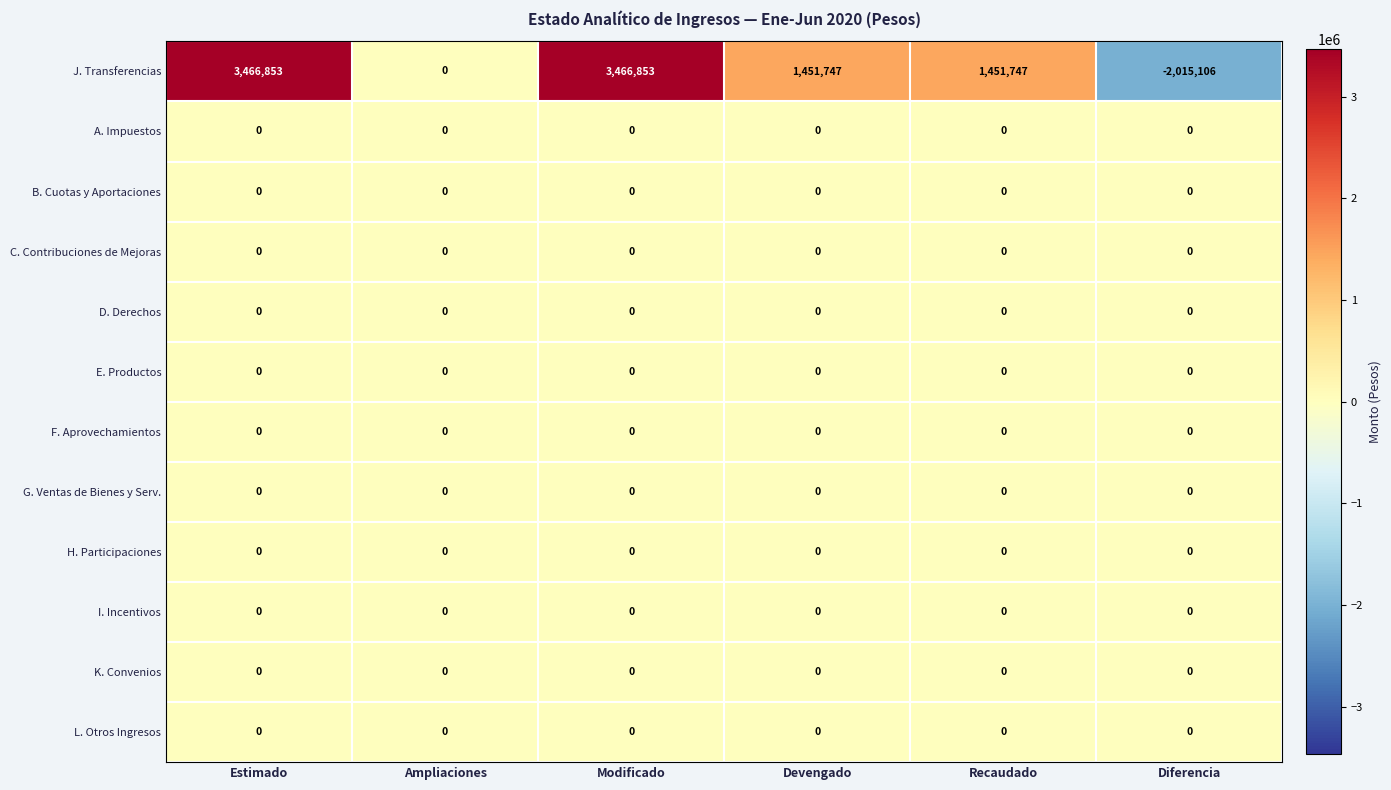

How many distinct data groups are displayed?

12